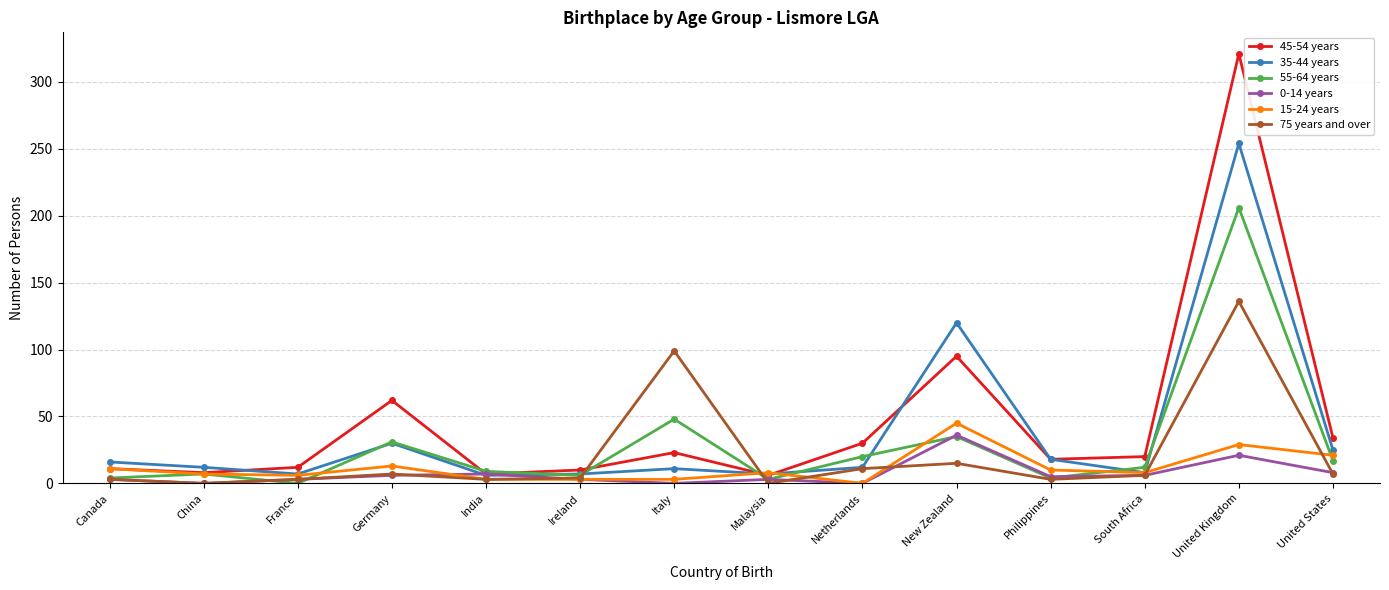

True or false: 75 years and over and 35-44 years cross at least once.

True